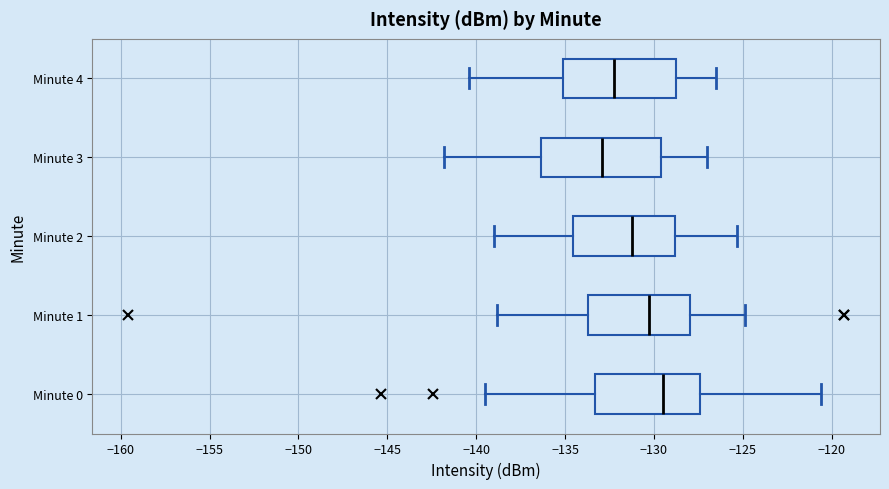

Reading bottom to top, transcribe this box plot: for each box, give where its median line is, the range the box spans, and where its two whiskers end, as read against the x-axis. The values are not printed on the chart, so give them approximately, as read against the axis.

Minute 0: median -129.5, box -133.5 to -127.5, whiskers -139.5 to -120.5
Minute 1: median -130.5, box -133.5 to -128.0, whiskers -139.0 to -125.0
Minute 2: median -131.0, box -134.5 to -129.0, whiskers -139.0 to -125.5
Minute 3: median -133.0, box -136.5 to -129.5, whiskers -142.0 to -127.0
Minute 4: median -132.0, box -135.0 to -129.0, whiskers -140.5 to -126.5